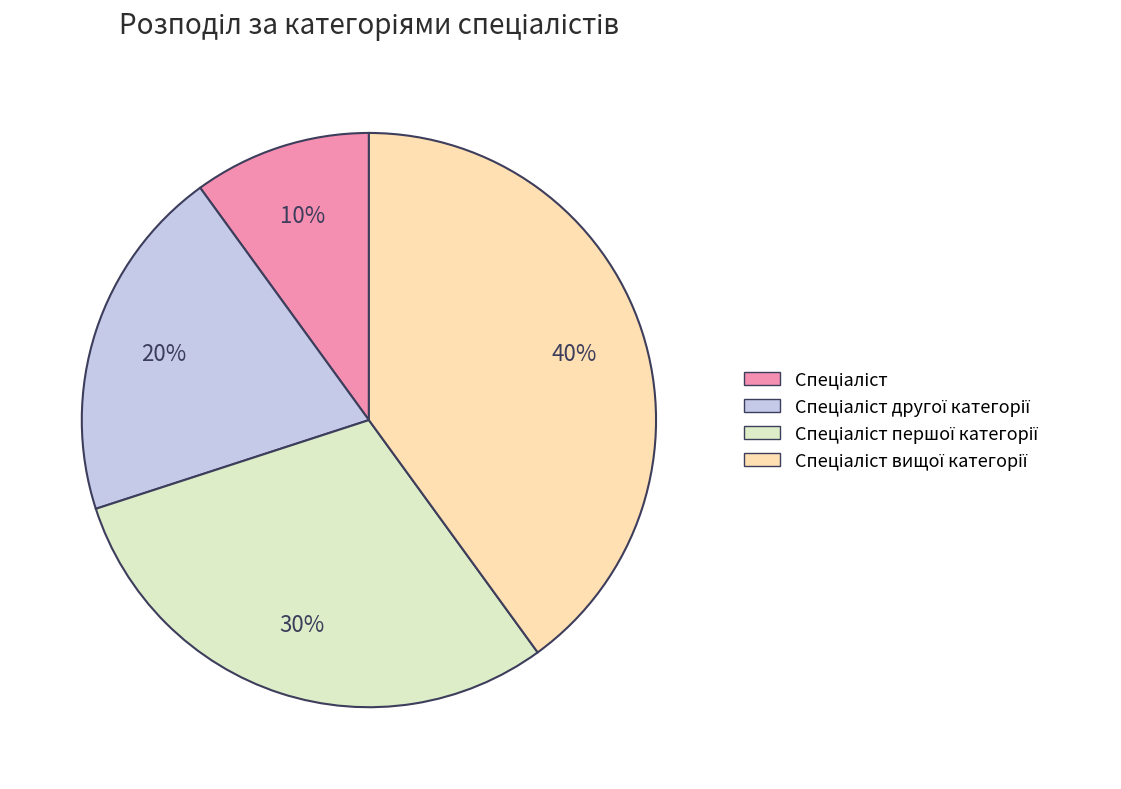

Count the number of slices in the pie.

4